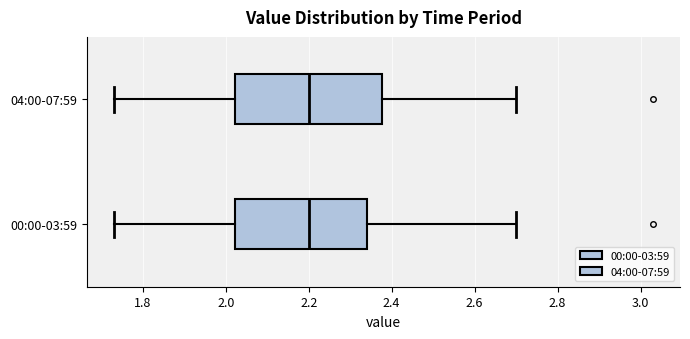

Reading bottom to top, read every box against the x-axis: the position of its median line, the range the box covers, and the ends of its whiskers. The values are not printed on the chart, so give them approximately, as read against the axis.

00:00-03:59: median 2.20, box 2.02 to 2.34, whiskers 1.74 to 2.70
04:00-07:59: median 2.20, box 2.02 to 2.38, whiskers 1.74 to 2.70